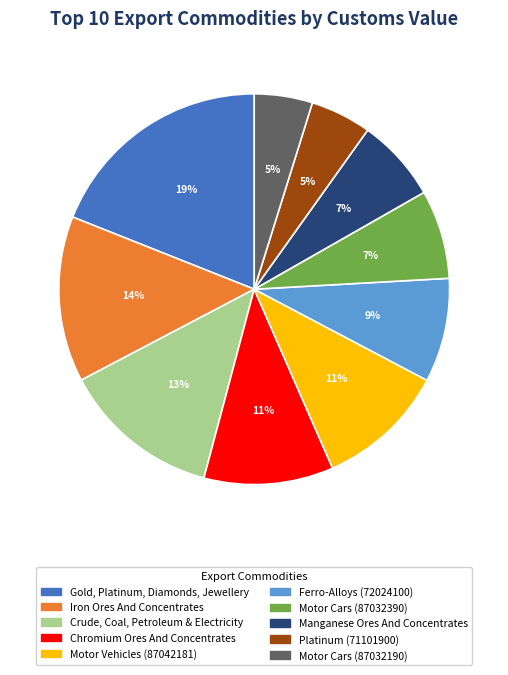

What is the ratio of the value at Chromium Ores And Concentrates to the value at Ferro-Alloys (72024100)?

1.2